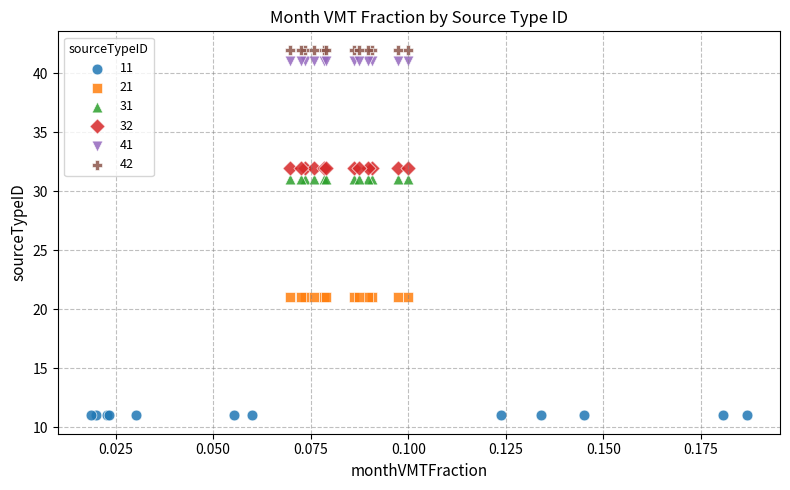

What are all the series names shown in the legend?

11, 21, 31, 32, 41, 42